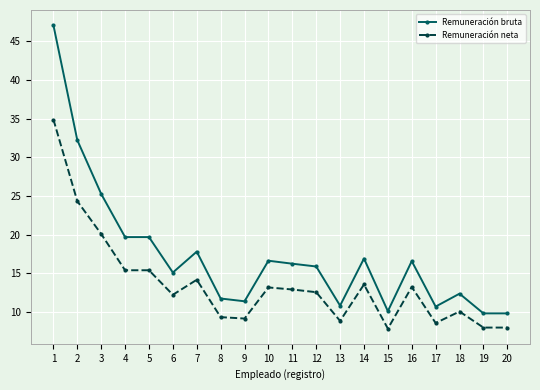

What is the greatest value displayed?

47.1